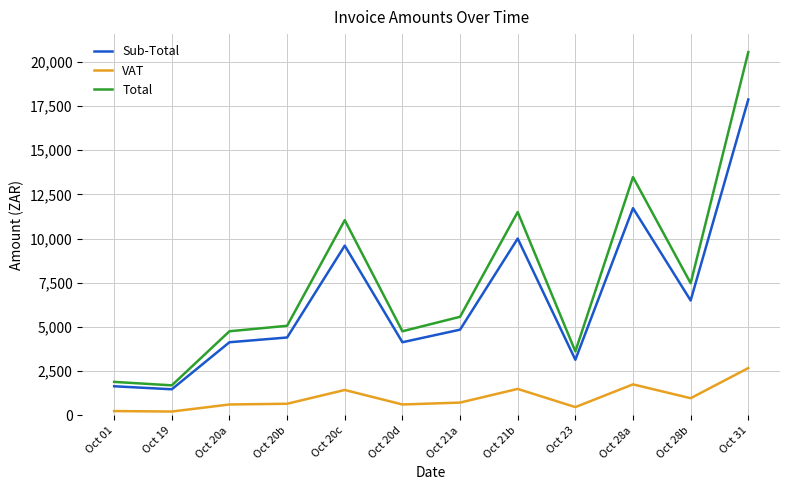

Is this an area chart (filled region under the line)?

No